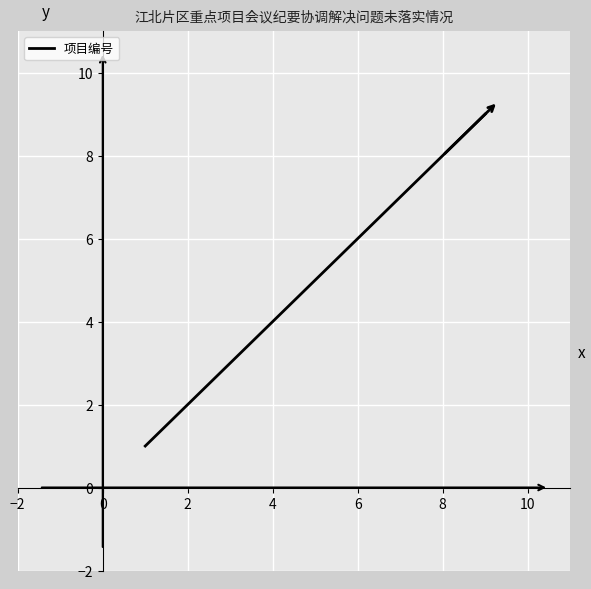

What is the greatest value displayed?

9